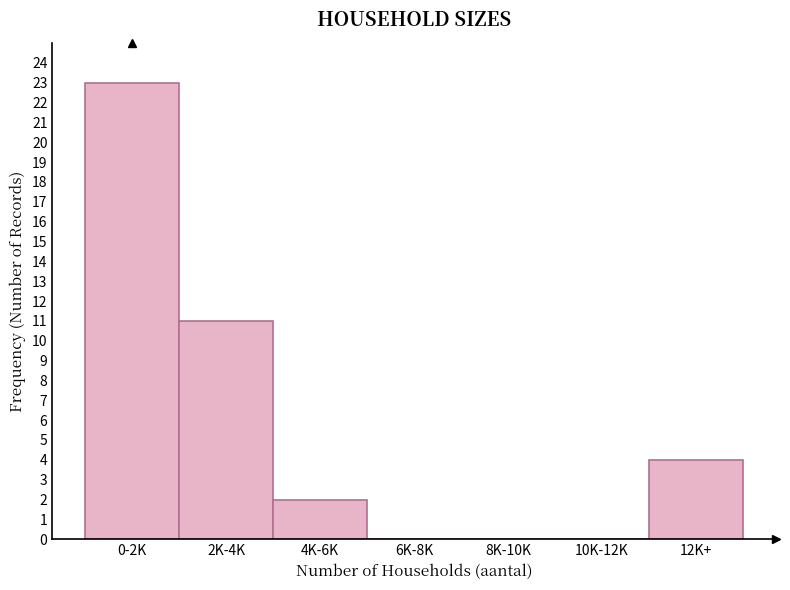

Reading right to left, list all the values displayed in this chart.

12K+=4	10K-12K=0	8K-10K=0	6K-8K=0	4K-6K=2	2K-4K=11	0-2K=23